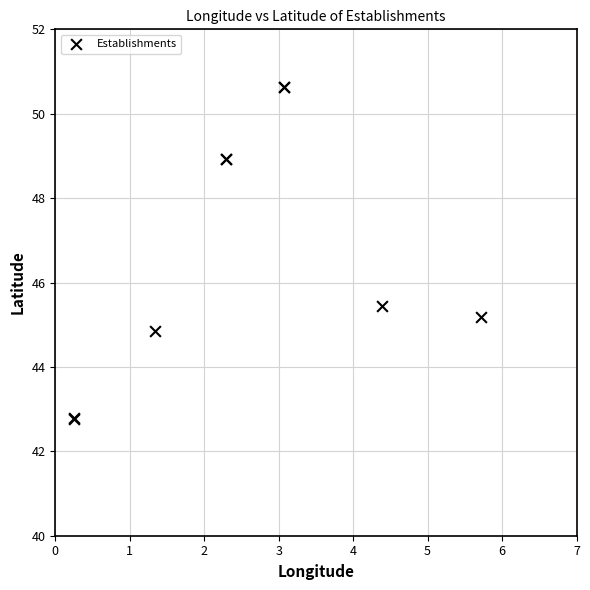

What Y value in the scatter plot is closest to 46?

45.5